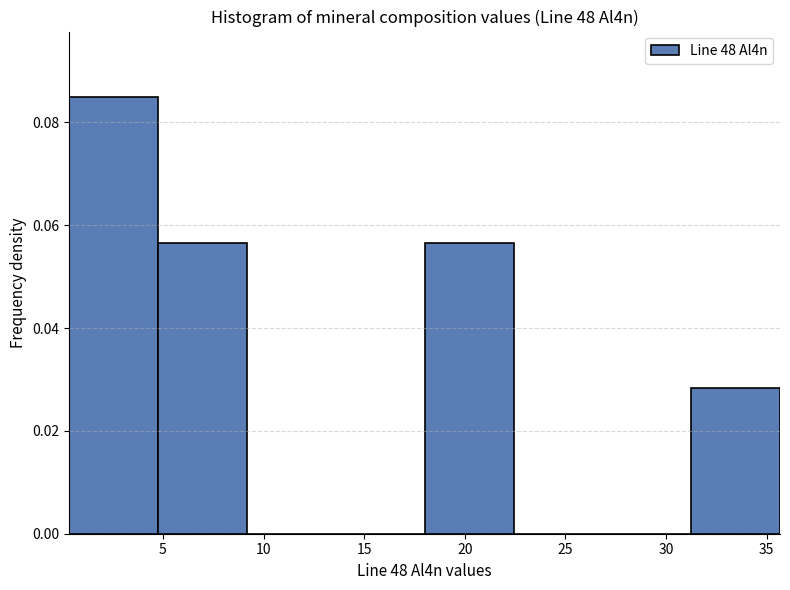

How tall is the bar that spans 18.0 to 22.5 on the x-axis? Neither the bar edges nor the heights are printed on the chart, so give them approximately, as read against the axes.

0.056